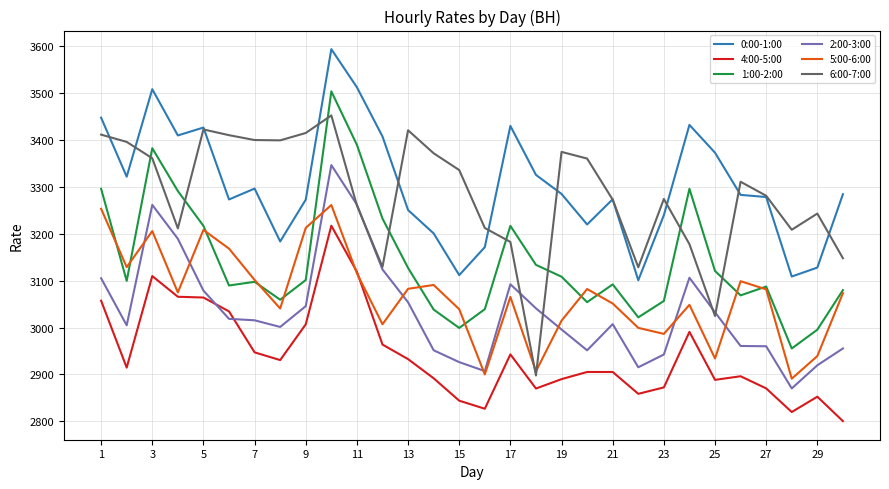

How many lines are shown in the chart?

6